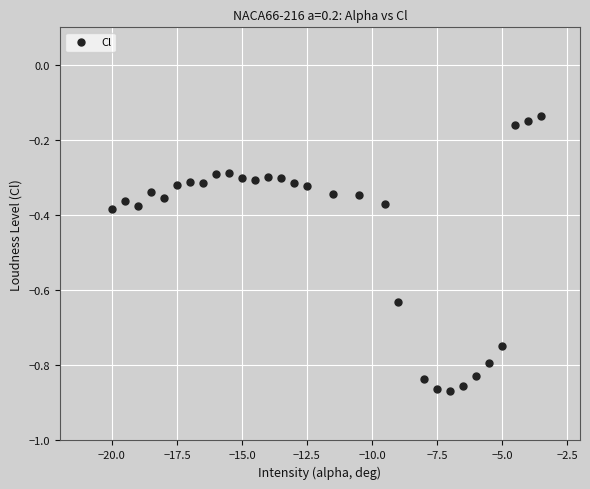

What is the range of Y values (max minus min)?

0.7